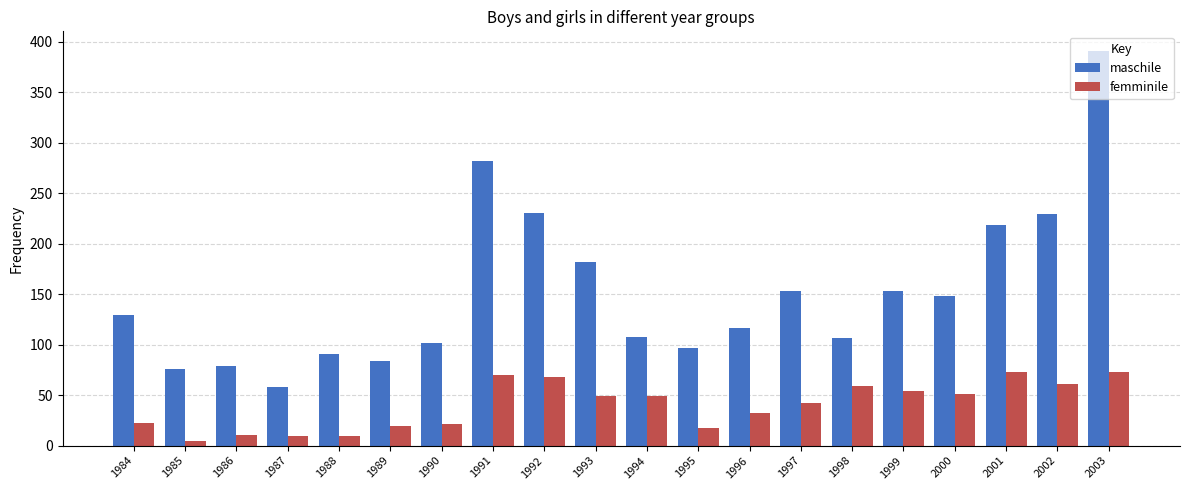

What is the average value of the femminile series?

40